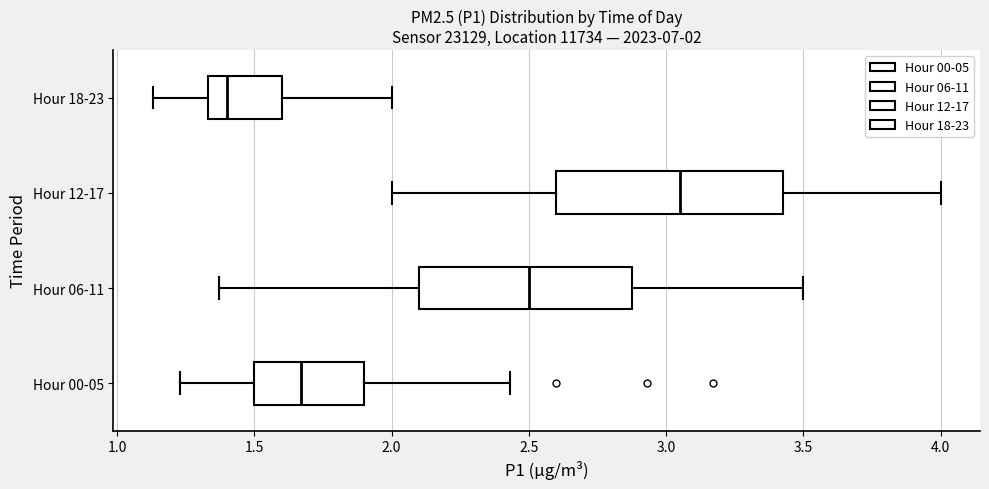

Which box's median line is the furthest to the left?

Hour 18-23